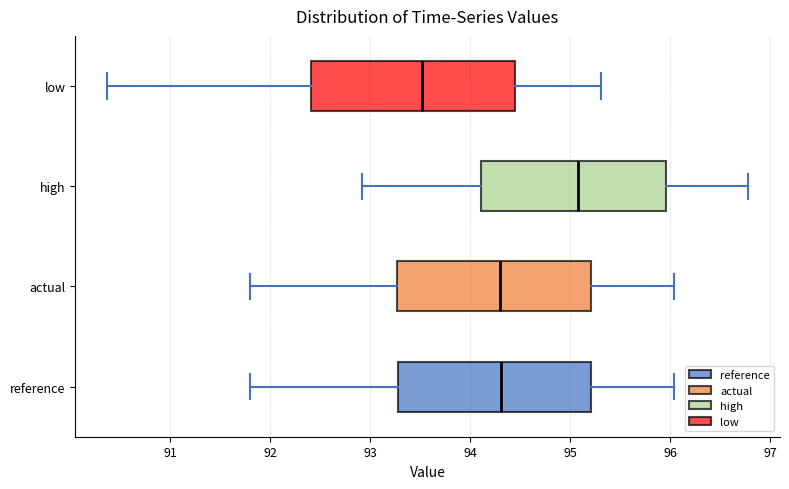

Reading bottom to top, transcribe this box plot: for each box, give where its median line is, the range the box spans, and where its two whiskers end, as read against the x-axis. The values are not printed on the chart, so give them approximately, as read against the axis.

reference: median 94.3, box 93.3 to 95.2, whiskers 91.8 to 96.0
actual: median 94.3, box 93.3 to 95.2, whiskers 91.8 to 96.0
high: median 95.1, box 94.1 to 96.0, whiskers 92.9 to 96.8
low: median 93.5, box 92.4 to 94.5, whiskers 90.4 to 95.3